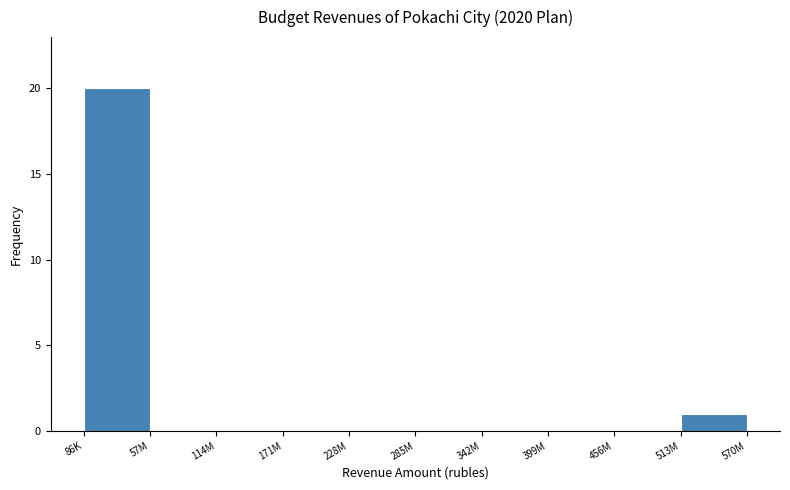

Reading left to right, list all the values displayed in this chart.

86K=20	57M=0	114M=0	171M=0	228M=0	285M=0	342M=0	399M=0	456M=0	513M=1